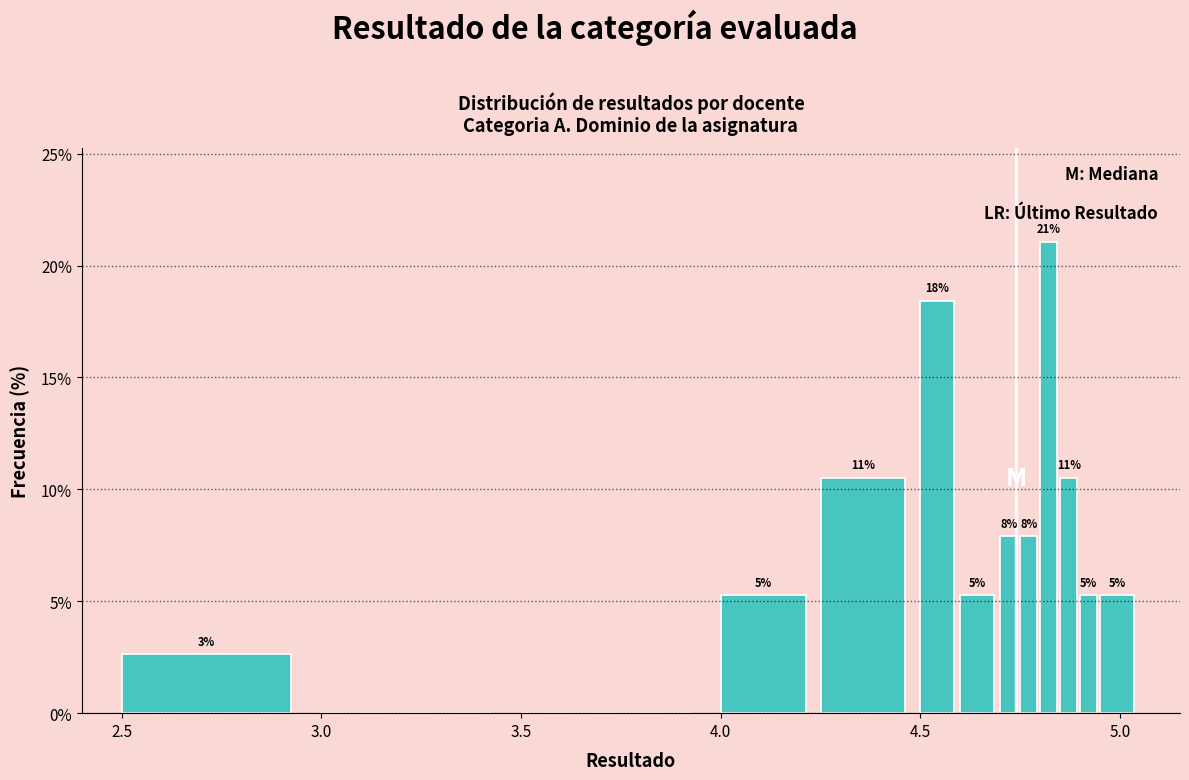

Read against the x-axis, roughly where is the centre of the tallest bar?

4.80